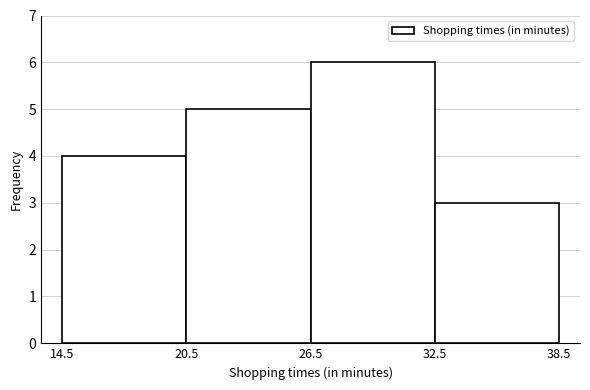

Reading left to right, transcribe this chart: for each bar, give the range it covers on the x-axis and its height. The values are not printed on the chart, so give them approximately, as read against the axis.

14.5 to 20.5: 4
20.5 to 26.5: 5
26.5 to 32.5: 6
32.5 to 38.5: 3